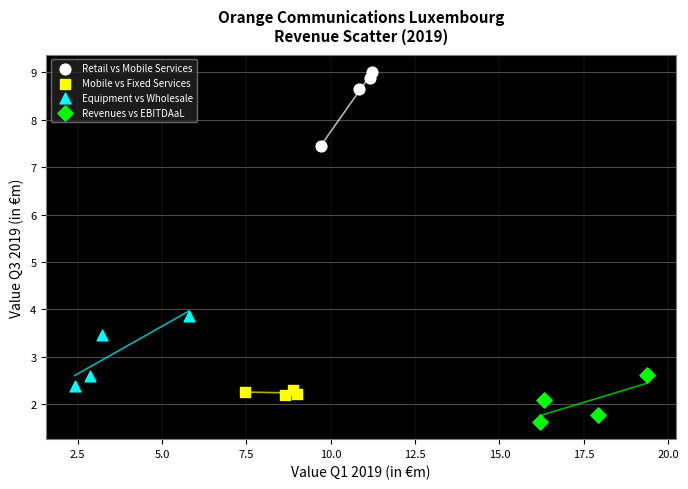

Which series reaches the minimum Y coordinate?

Revenues vs EBITDAaL